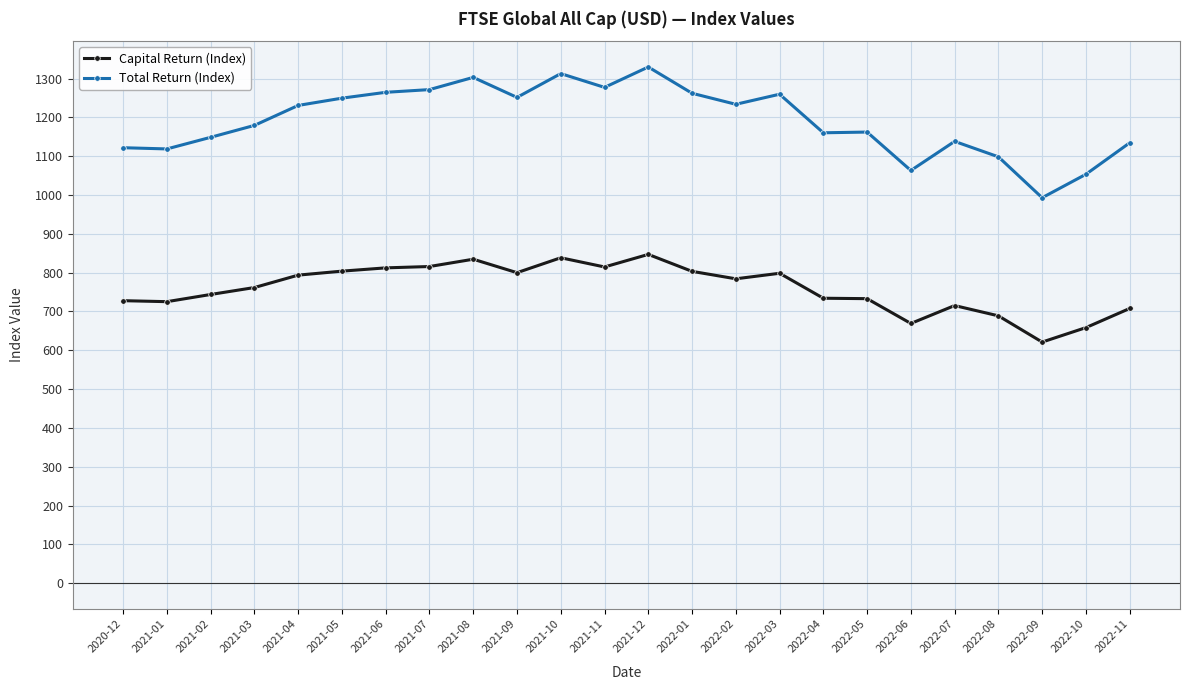

Which series has the largest total across all categories?

Total Return (Index)